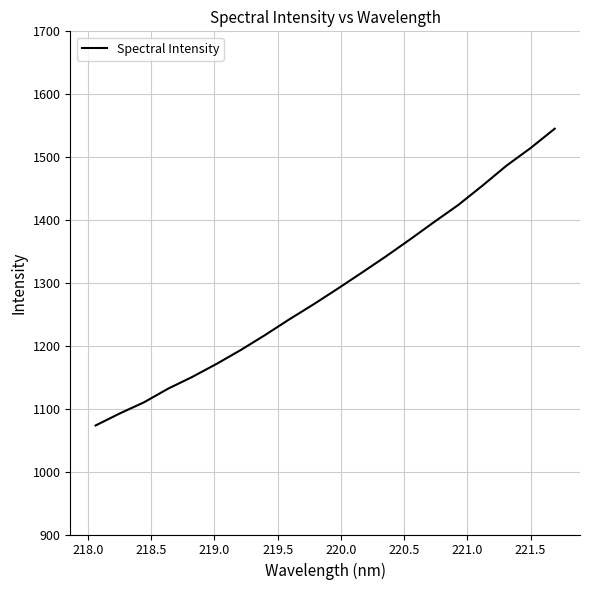

What is the difference between the maximum and minimum values?

471.9